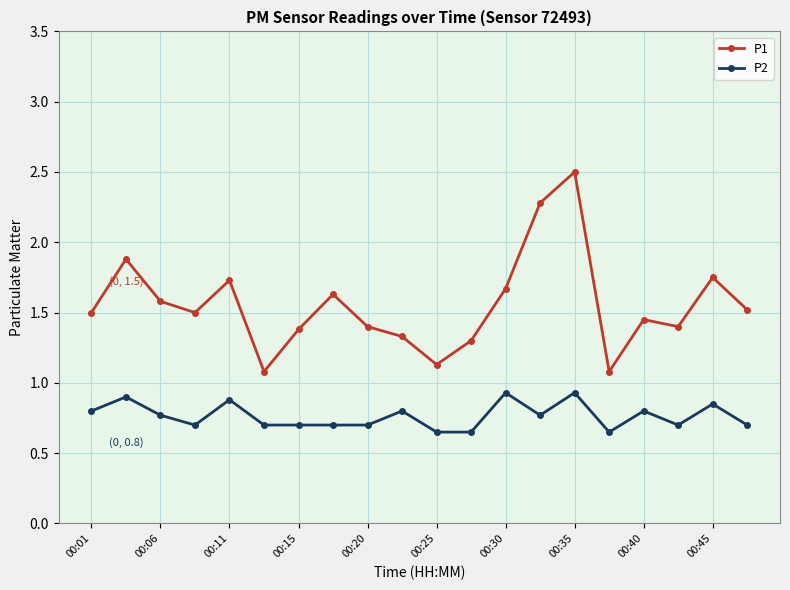

True or false: P2 and P1 cross at least once.

False